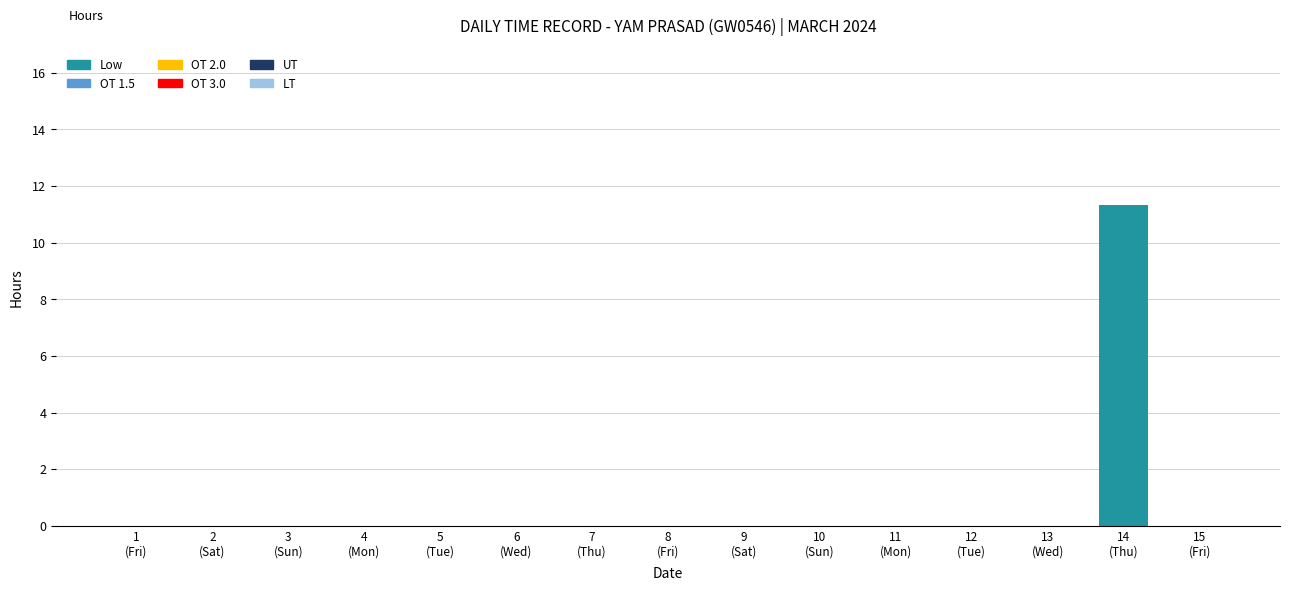

What is the sum of all values?

11.3